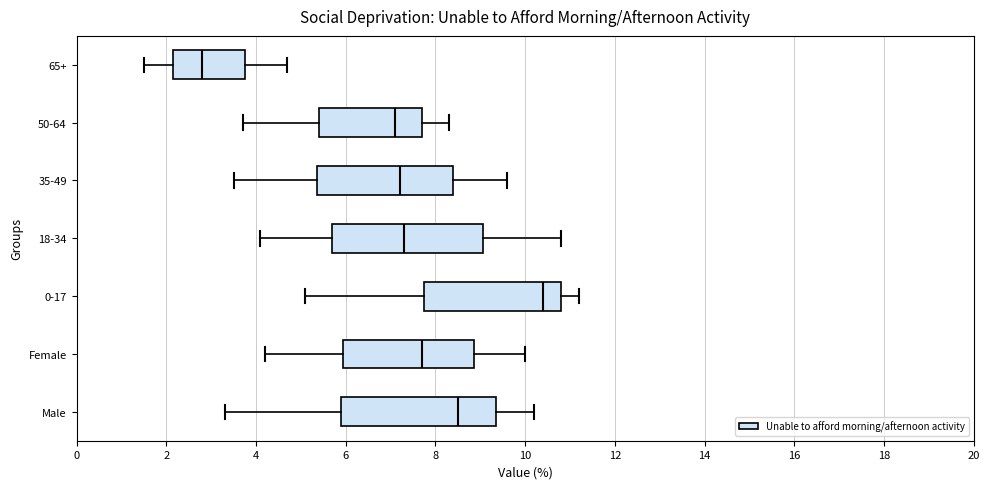

Reading bottom to top, read every box against the x-axis: the position of its median line, the range the box covers, and the ends of its whiskers. The values are not printed on the chart, so give them approximately, as read against the axis.

Male: median 8.6, box 6.0 to 9.4, whiskers 3.4 to 10.2
Female: median 7.8, box 6.0 to 8.8, whiskers 4.2 to 10.0
0-17: median 10.4, box 7.8 to 10.8, whiskers 5.2 to 11.2
18-34: median 7.4, box 5.8 to 9.0, whiskers 4.2 to 10.8
35-49: median 7.2, box 5.4 to 8.4, whiskers 3.6 to 9.6
50-64: median 7.2, box 5.4 to 7.8, whiskers 3.8 to 8.4
65+: median 2.8, box 2.2 to 3.8, whiskers 1.6 to 4.8